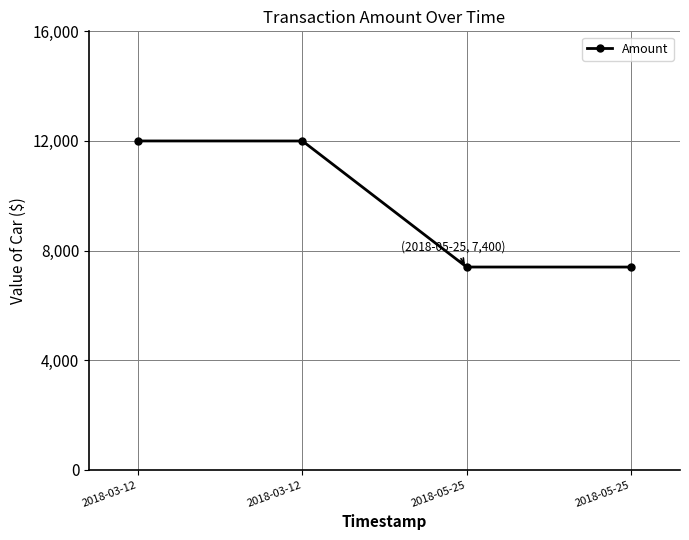

How many categories are shown in the chart?

4